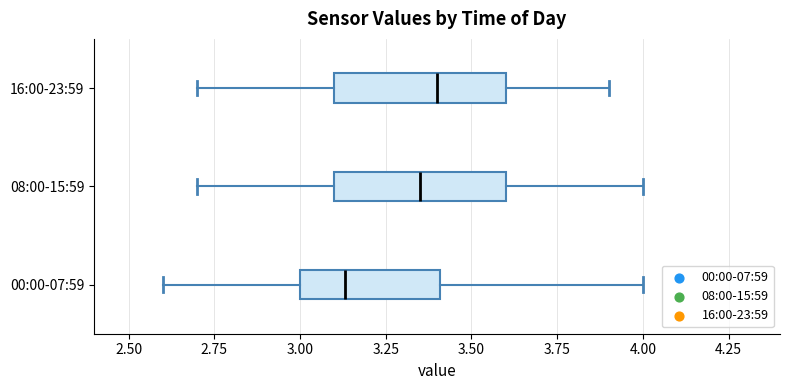

Where does the left whisker of the box for 08:00-15:59 end on the x-axis? The values are not printed on the chart, so give them approximately, as read against the axis.

2.70